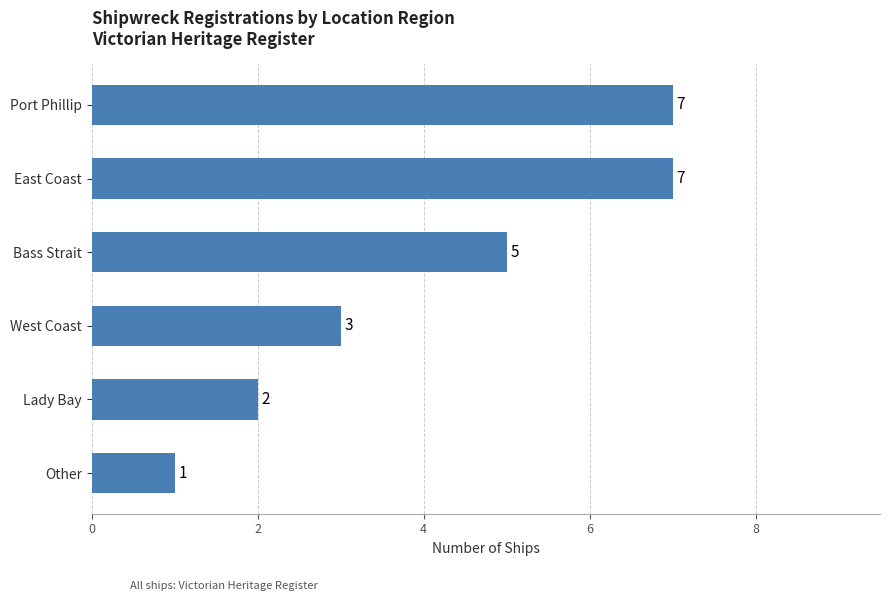

What is the sum of all values?

25